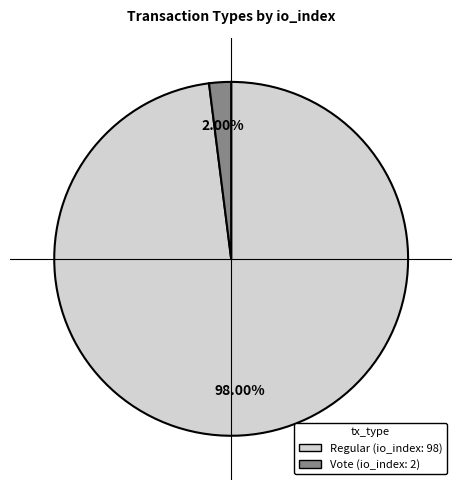

How many slices are in this pie chart?

2